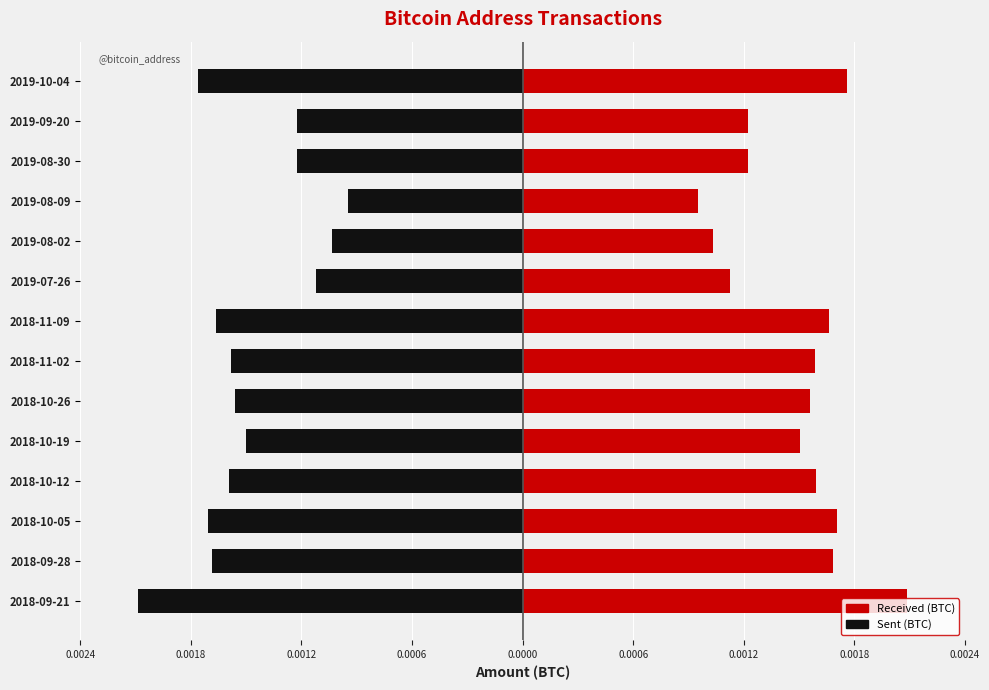

Are the bars grouped side by side (vs. stacked)?

Yes